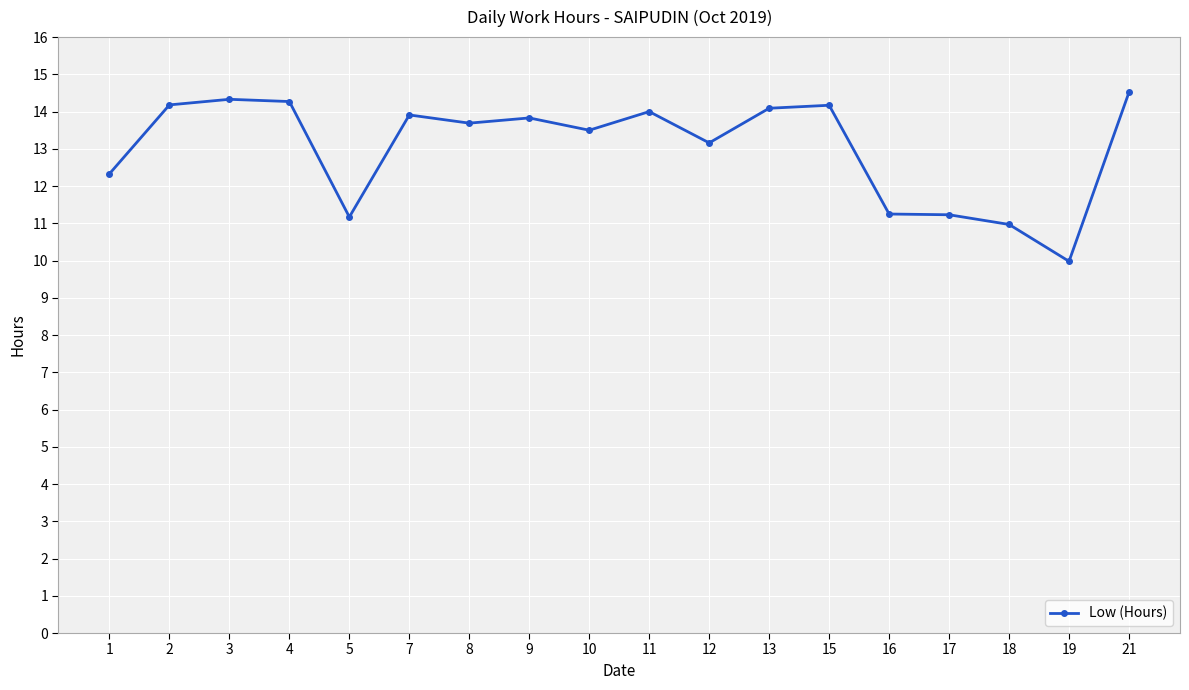

True or false: the data has more than 2 interior local peaks.

True